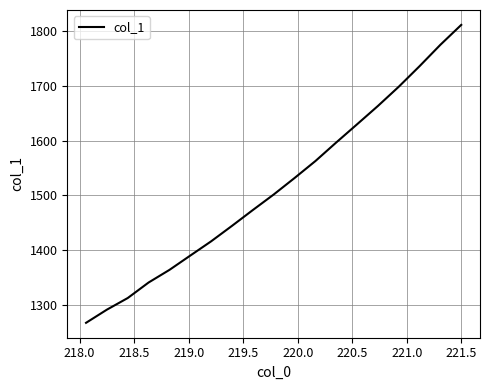

What is the smallest value displayed?

1266.6